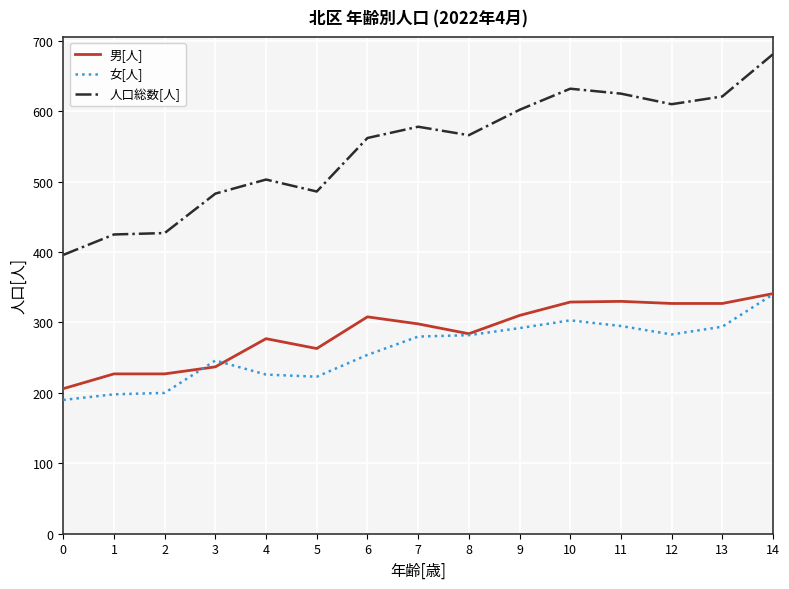

The 男[人] series shows 298 at 7. True or false?

True